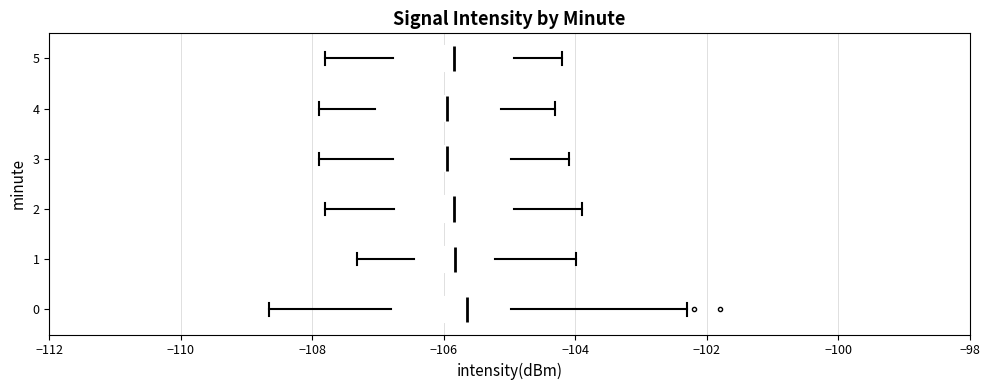

Reading bottom to top, read every box against the x-axis: the position of its median line, the range the box covers, and the ends of its whiskers. The values are not printed on the chart, so give them approximately, as read against the axis.

0: median -105.6, box -106.8 to -105.0, whiskers -108.6 to -102.4
1: median -105.8, box -106.4 to -105.2, whiskers -107.4 to -104.0
2: median -105.8, box -106.8 to -105.0, whiskers -107.8 to -103.8
3: median -106.0, box -106.8 to -105.0, whiskers -107.8 to -104.0
4: median -106.0, box -107.0 to -105.2, whiskers -107.8 to -104.2
5: median -105.8, box -106.8 to -105.0, whiskers -107.8 to -104.2